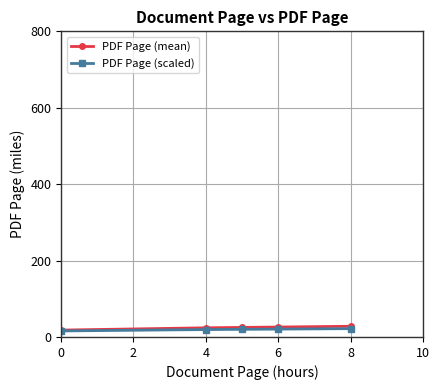

What is the value of the PDF Page (scaled) point at the 3rd from the left?

20.0